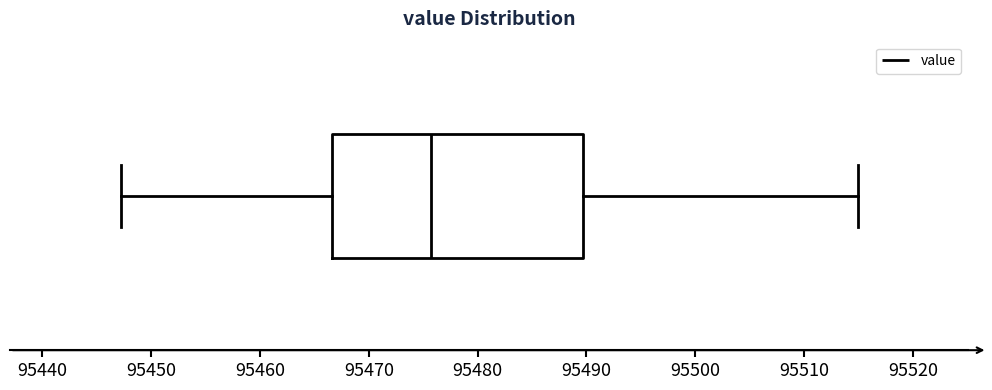

Transcribe this box plot: give where the median line is, the range the box spans, and where the two whiskers end, as read against the x-axis. The values are not printed on the chart, so give them approximately, as read against the axis.

median 95476, box 95467 to 95490, whiskers 95447 to 95515